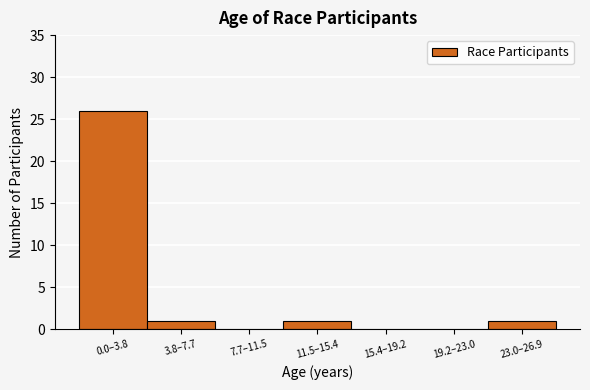

Reading left to right, what are all the values shown in this chart?

0.0–3.8=26	3.8–7.7=1	7.7–11.5=0	11.5–15.4=1	15.4–19.2=0	19.2–23.0=0	23.0–26.9=1